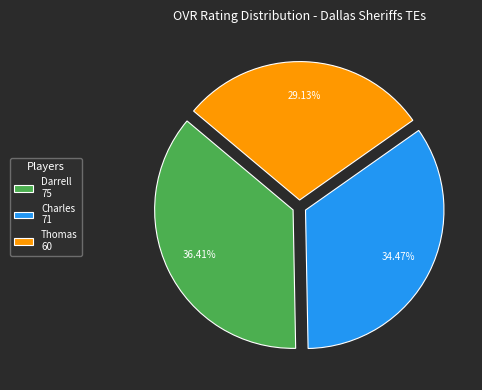

Count the number of slices in the pie.

3